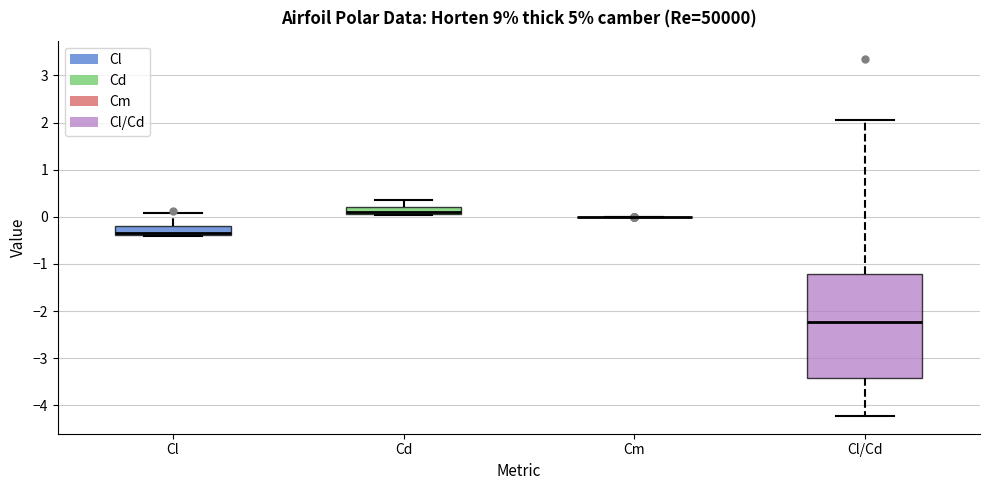

Comparing the boxes themselves (not the whiskers), which one is the tallest?

Cl/Cd